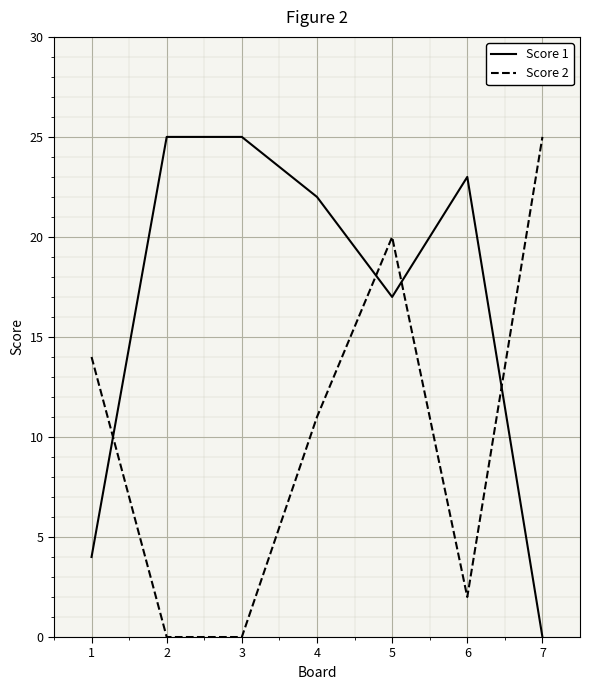

What is the highest value of the Score 1 series?

25